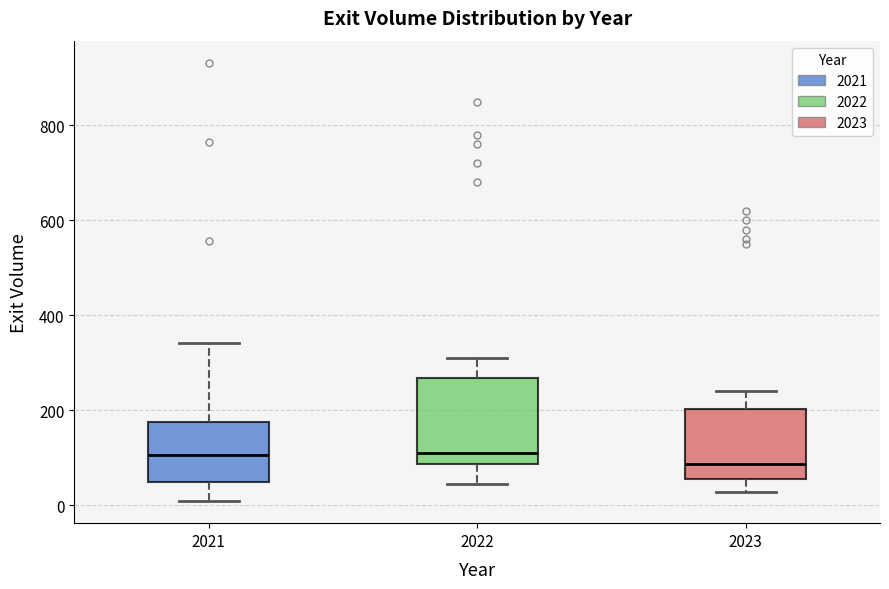

Reading left to right, read every box against the y-axis: the position of its median line, the range the box covers, and the ends of its whiskers. The values are not printed on the chart, so give them approximately, as read against the axis.

2021: median 100, box 40 to 180, whiskers 0 to 340
2022: median 100, box 80 to 260, whiskers 40 to 320
2023: median 80, box 60 to 200, whiskers 20 to 240